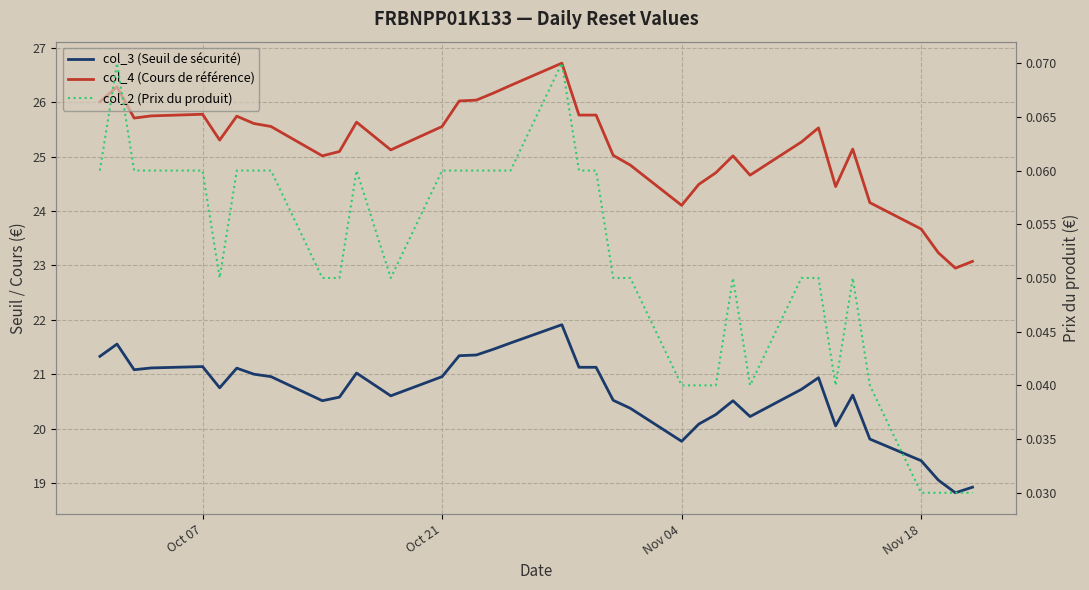

How many interior local peaks does the col_3 (Seuil de sécurité) series have?

8